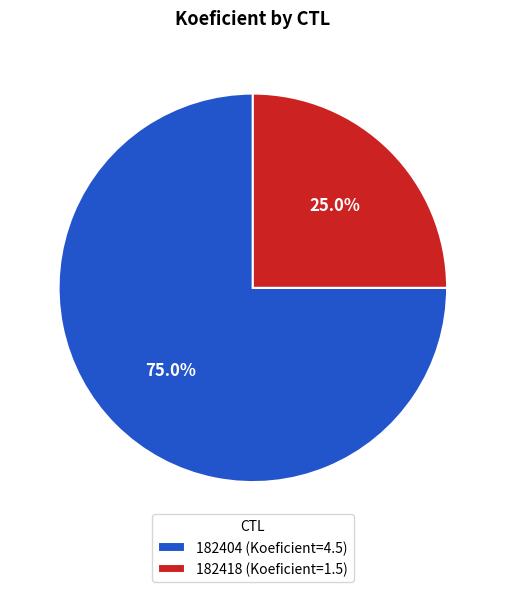

To the nearest percent, what portion does 182418 represent?

25%